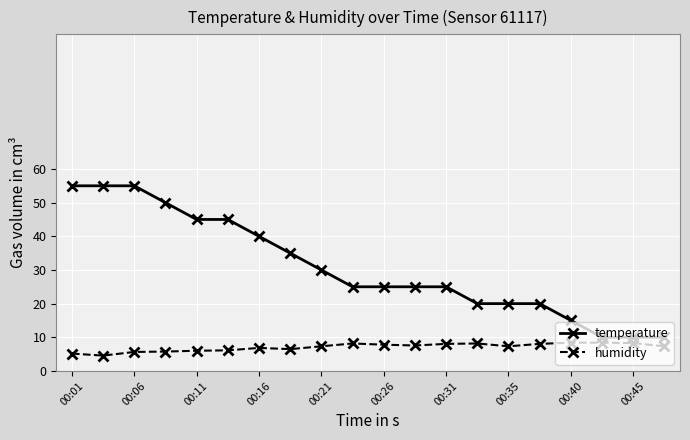

Which series has the widest spread of values?

temperature